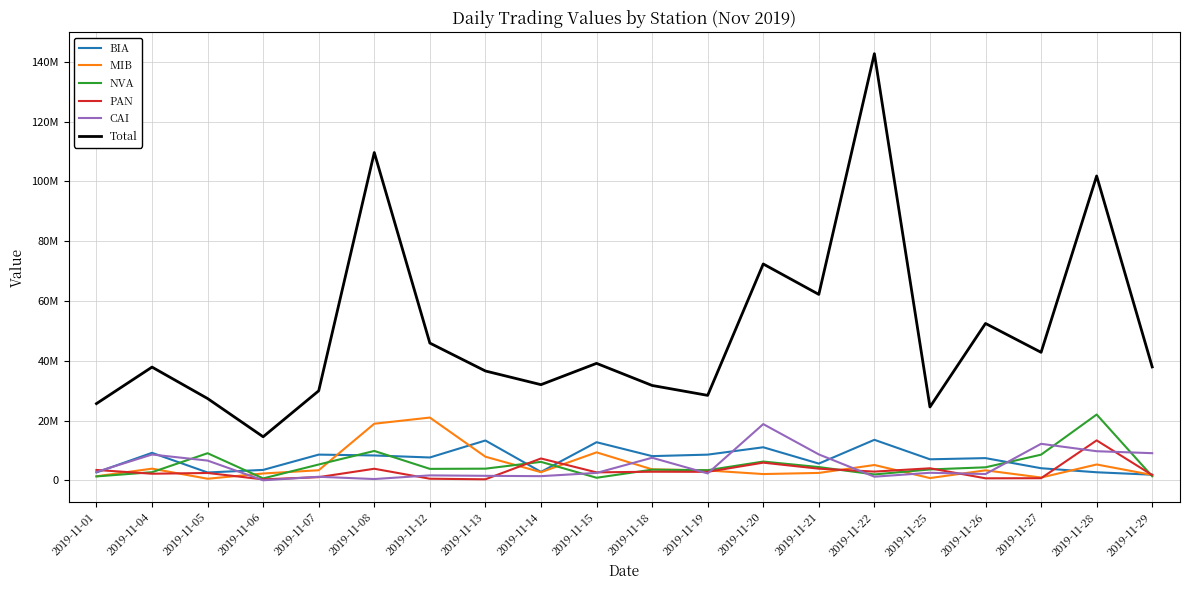

True or false: Total has more than 2 interior local peaks.

True